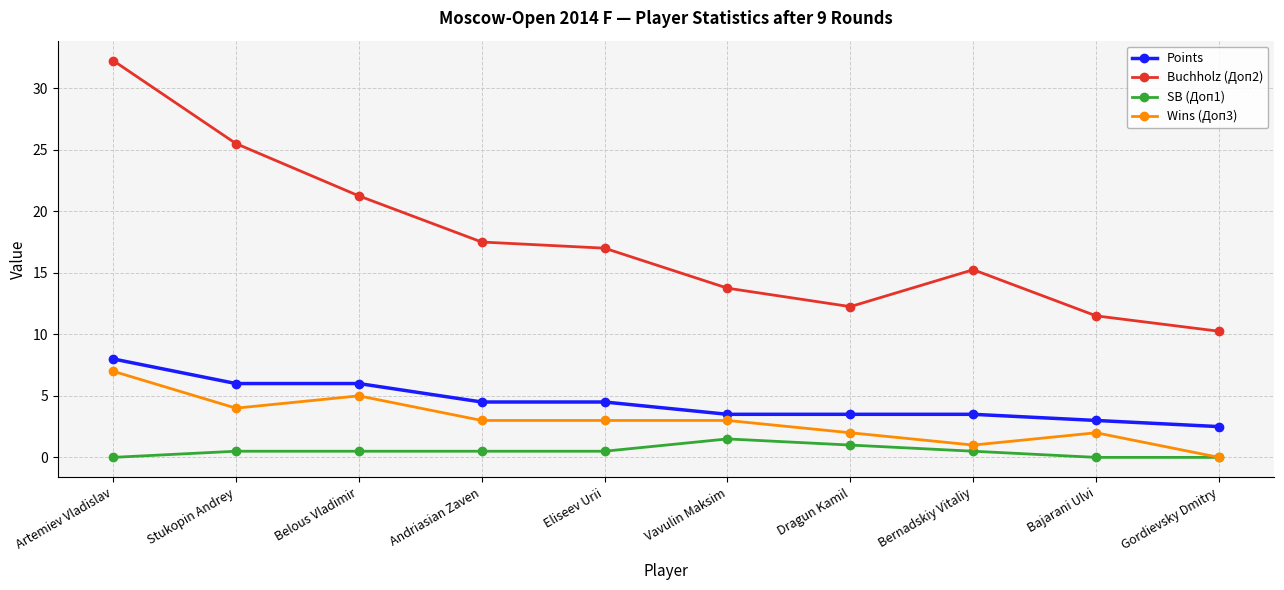

What is the average value of the SB (Доп1) series?

0.5